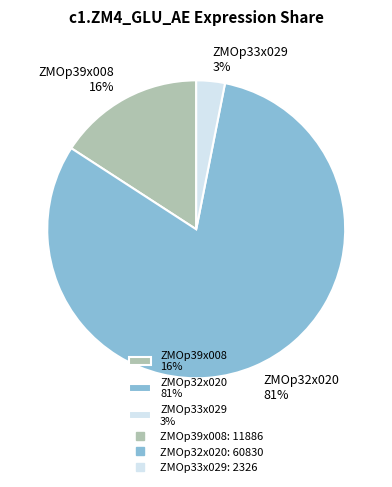

To the nearest percent, what portion does ZMOp33x029 represent?

3%